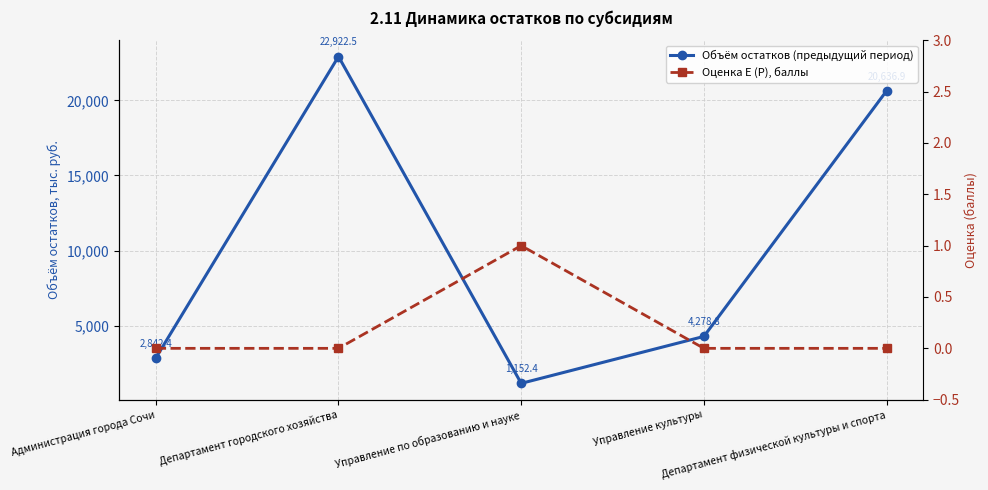

What is the difference between the Объём остатков (предыдущий период) values at Управление по образованию и науке and Департамент физической культуры и спорта?

19484.5